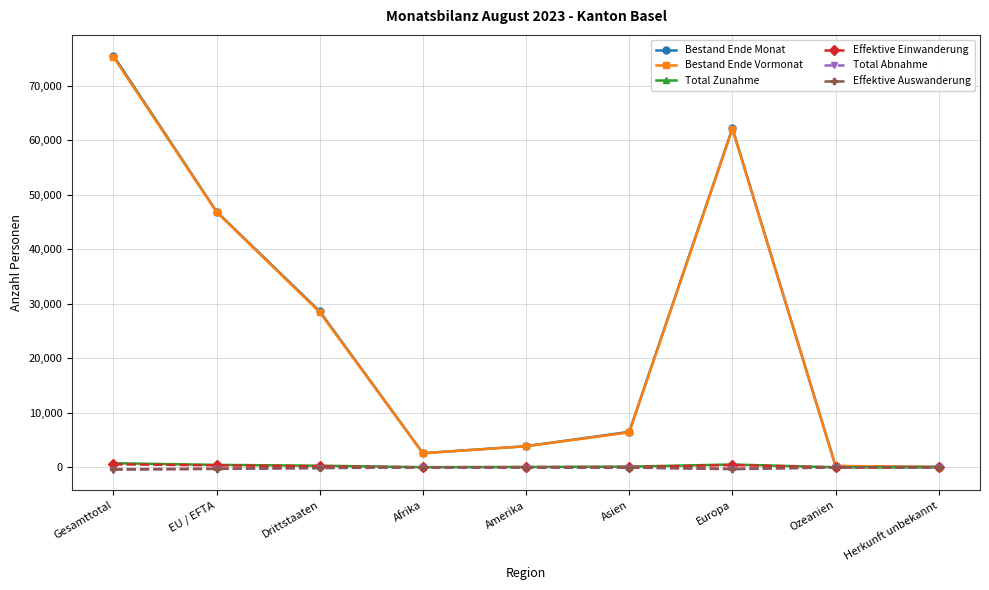

What is the total value across all series at EU / EFTA?

94075